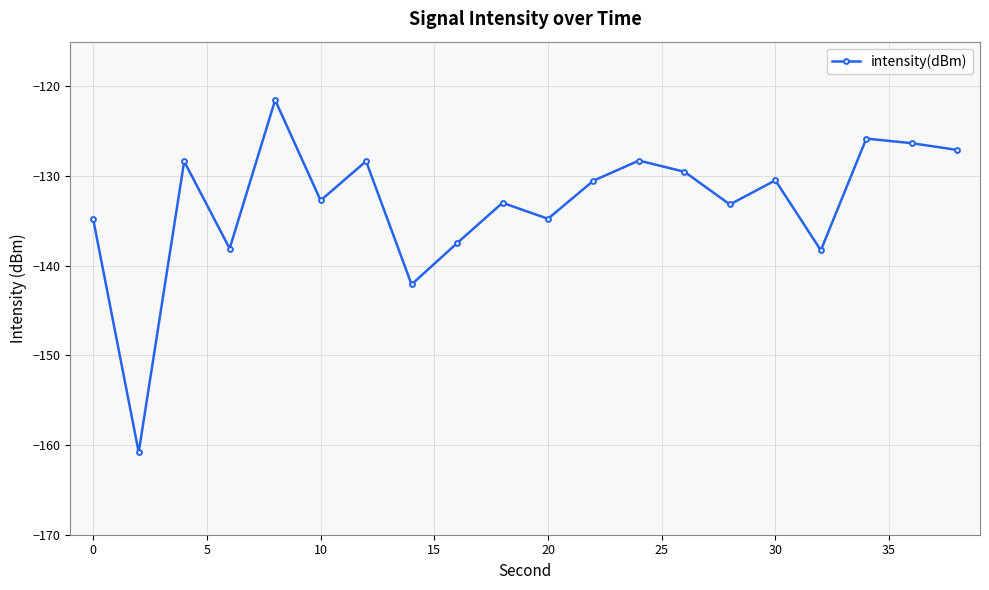

How many interior local peaks (higher than both neighbors) does the data have?

7